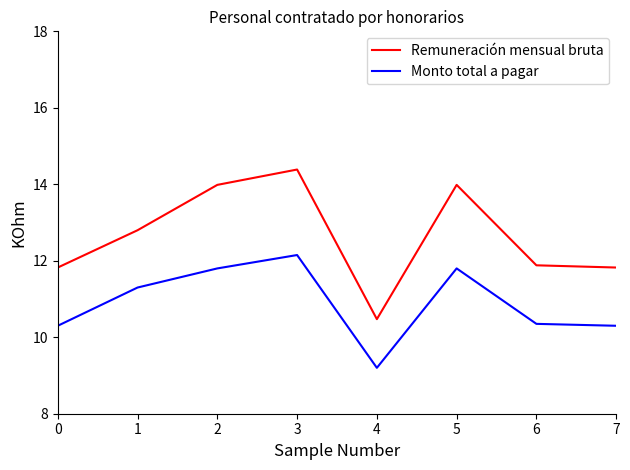

What is the spread (max minus min) of values at 7?

1.5